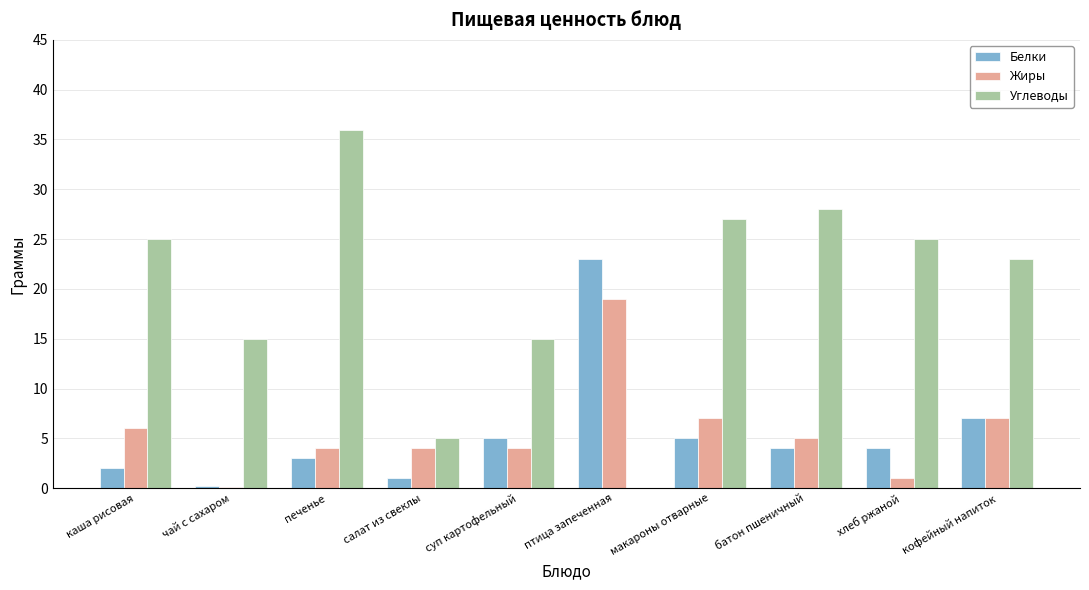

How many values in Углеводы are above zero?

9